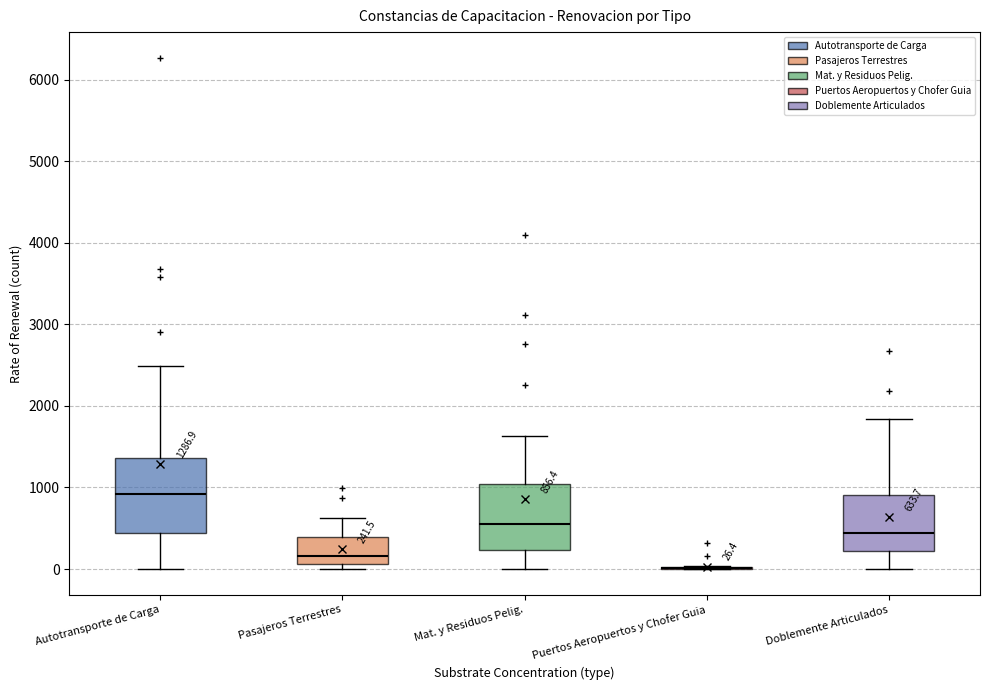

Which box is the tallest, from its lower edge to its upper edge?

Autotransporte de Carga